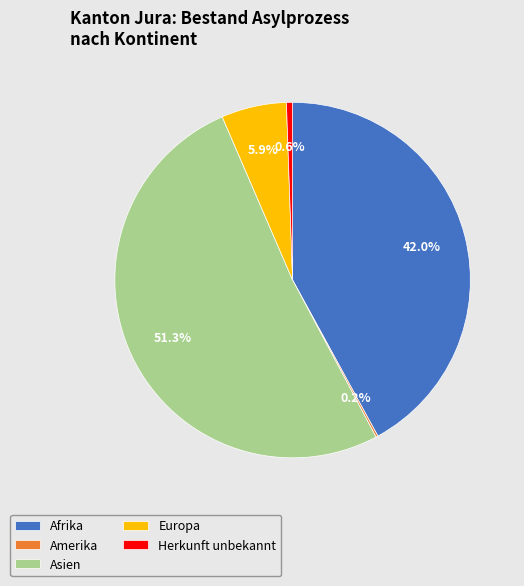

Is Herkunft unbekannt the majority of the pie?

No